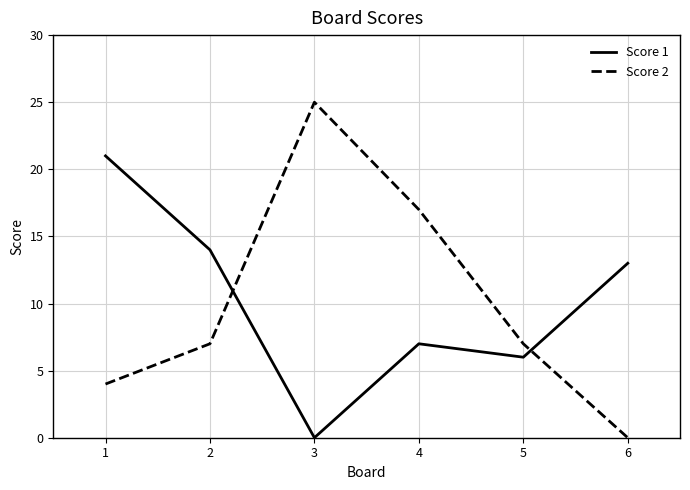

Which category has the highest value in the Score 2 series?

3